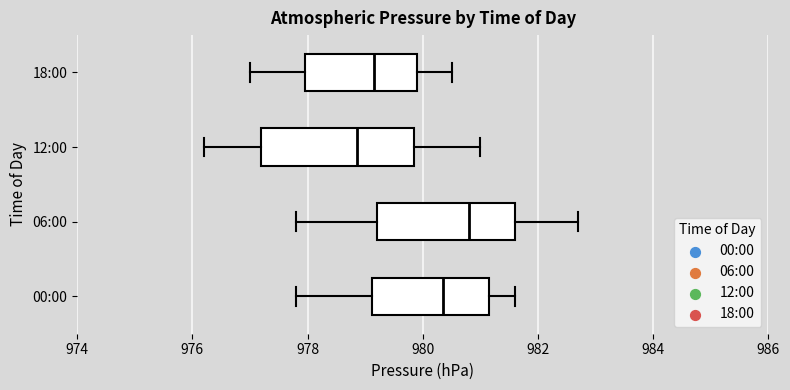

Reading bottom to top, read every box against the x-axis: the position of its median line, the range the box covers, and the ends of its whiskers. The values are not printed on the chart, so give them approximately, as read against the axis.

00:00: median 980.4, box 979.2 to 981.2, whiskers 977.8 to 981.6
06:00: median 980.8, box 979.2 to 981.6, whiskers 977.8 to 982.8
12:00: median 978.8, box 977.2 to 979.8, whiskers 976.2 to 981.0
18:00: median 979.2, box 978.0 to 980.0, whiskers 977.0 to 980.6